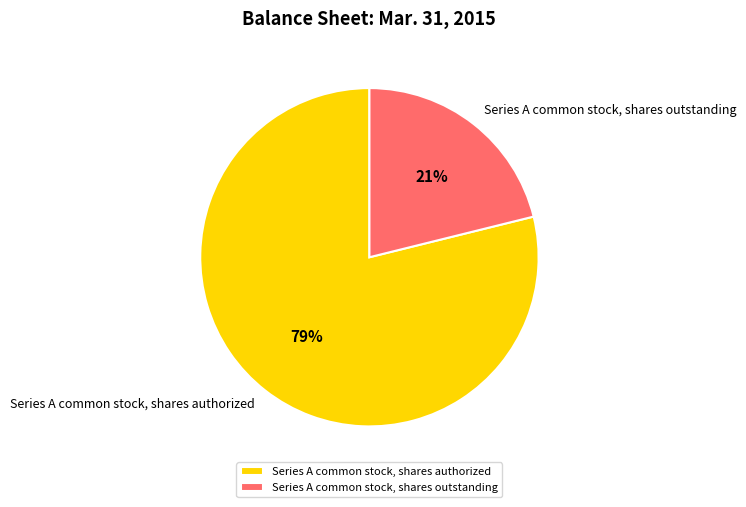

Is it true that Series A common stock, shares authorized is 79% of the pie?

True